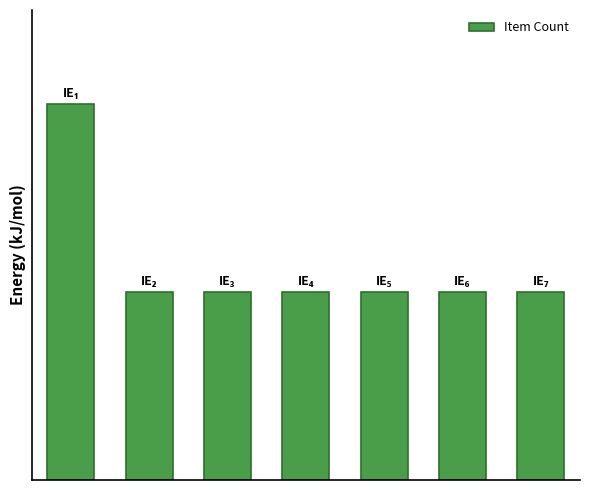

Rank the categories by value from highest to lowest.

0, 1, 2, 3, 4, 5, 6